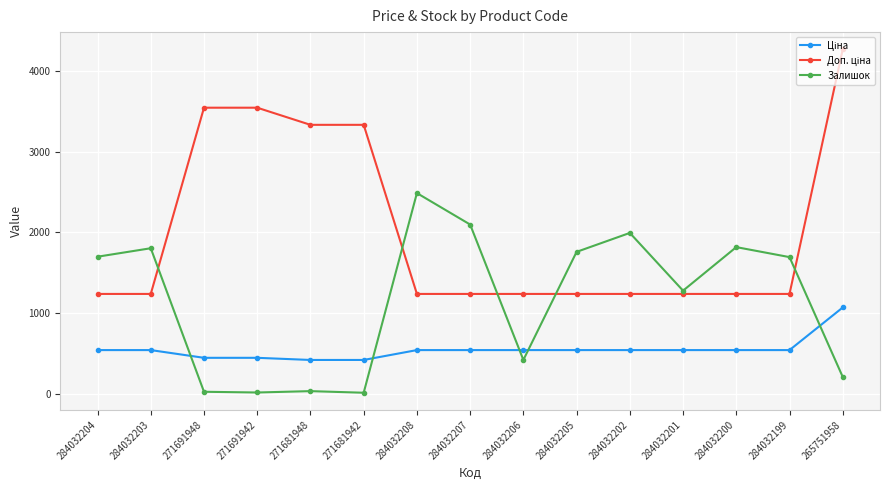

What is the label of the 9th point from the left?

284032206